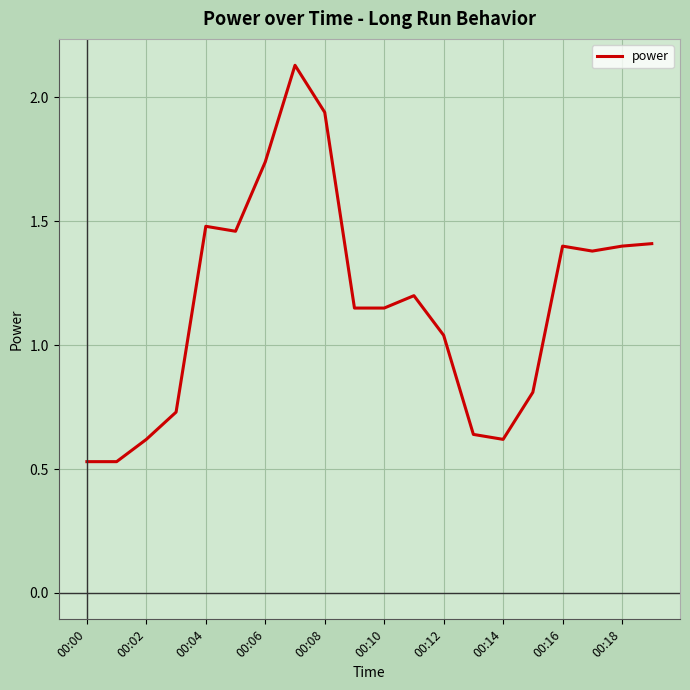

What is the difference between the maximum and minimum values?

1.6